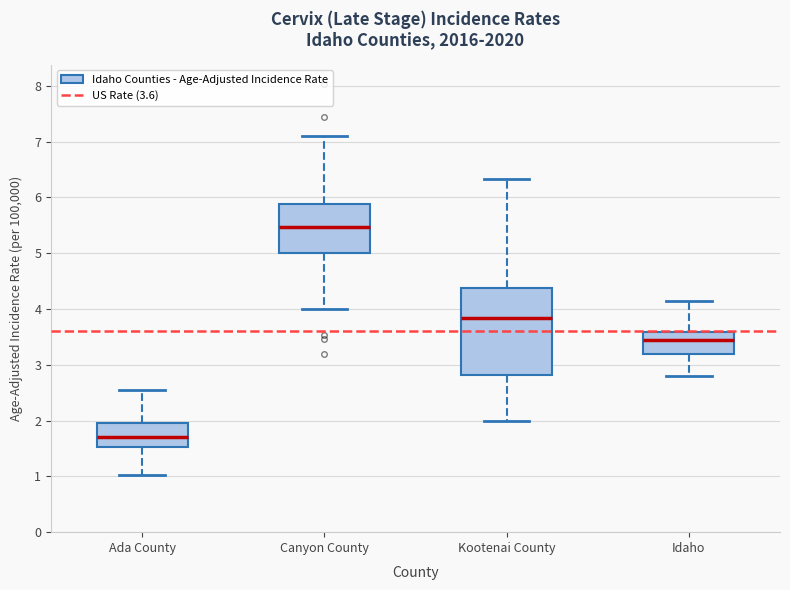

Which box's median line is the highest?

Canyon County